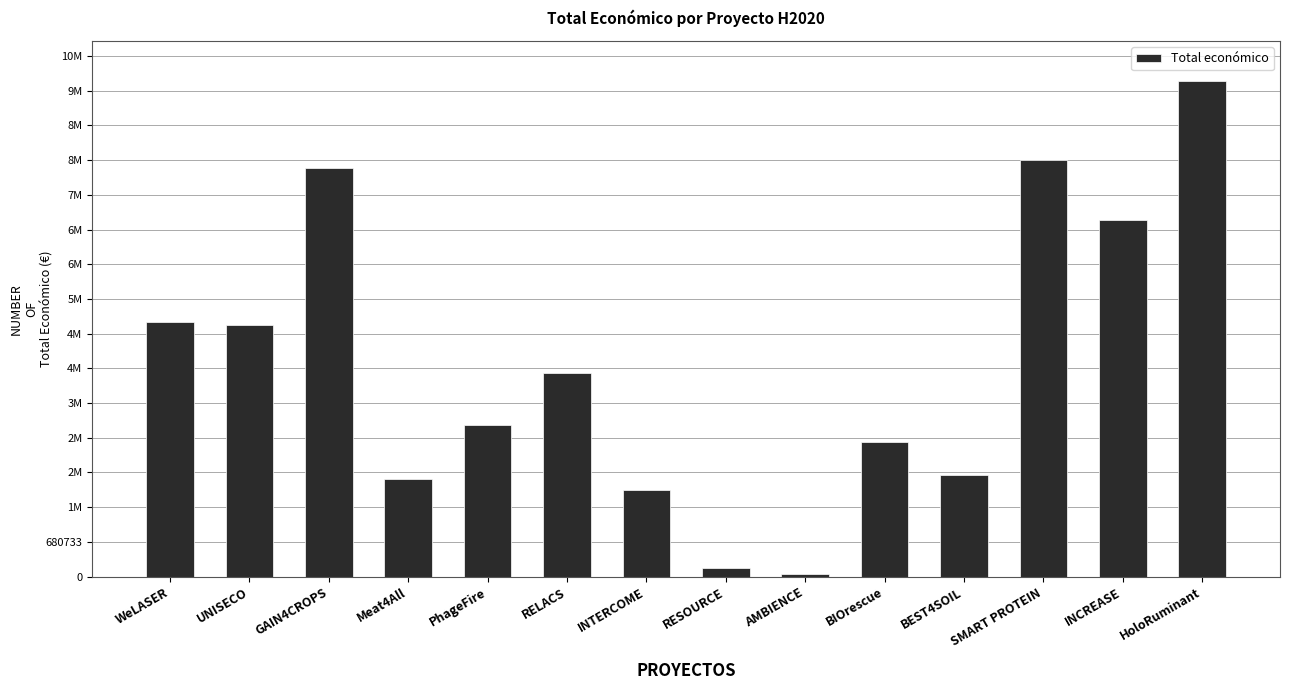

Are the bars horizontal?

No